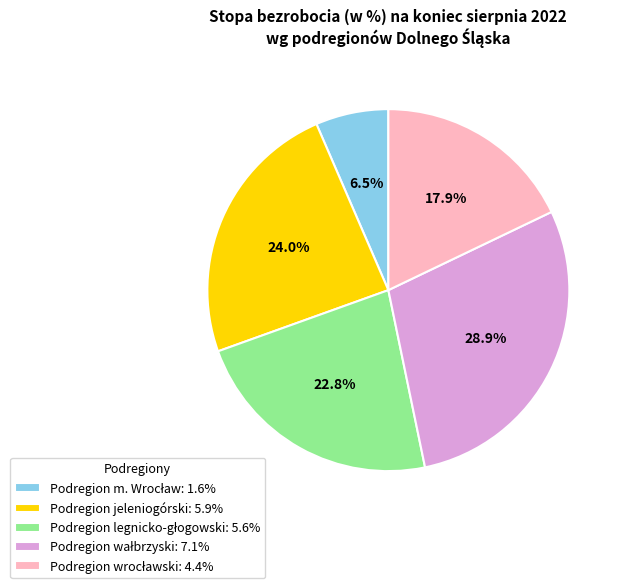

Is there any slice that represents more than half of the pie?

No